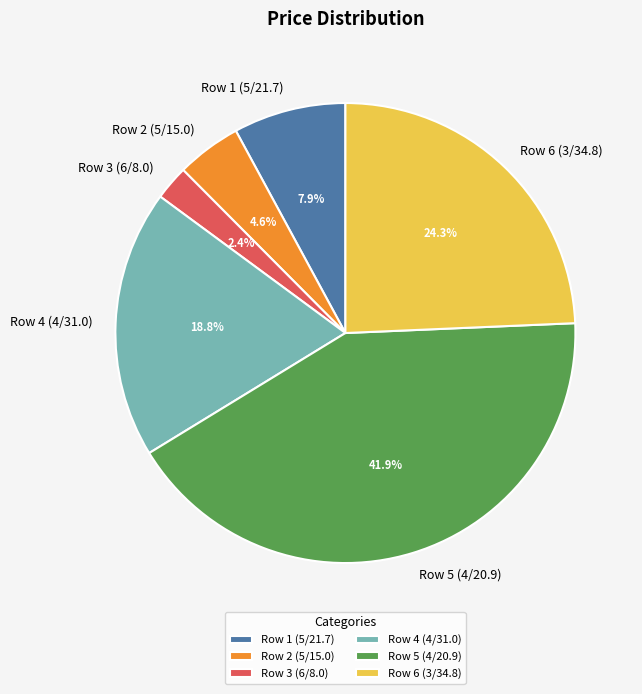

How many slices are in this pie chart?

6